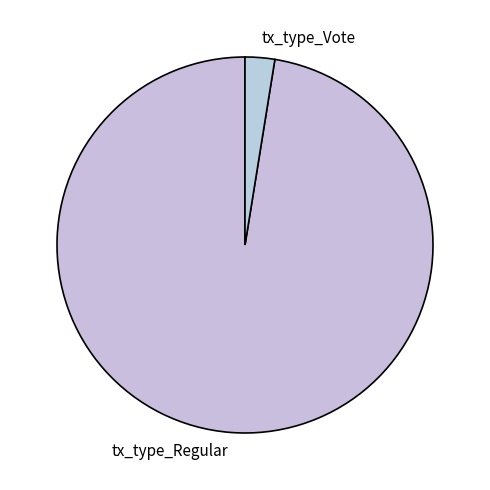

The tx_type_Regular slice represents 97% of the pie. True or false?

True